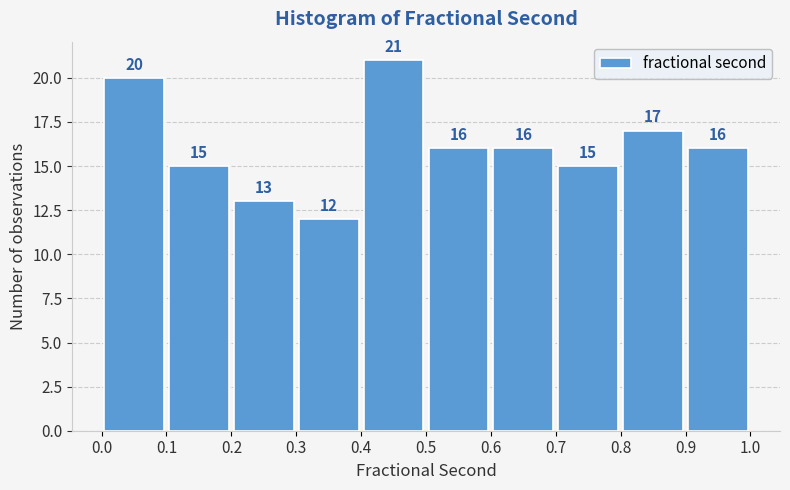

Over which range of the x-axis is the bar tallest?

0.4 to 0.5